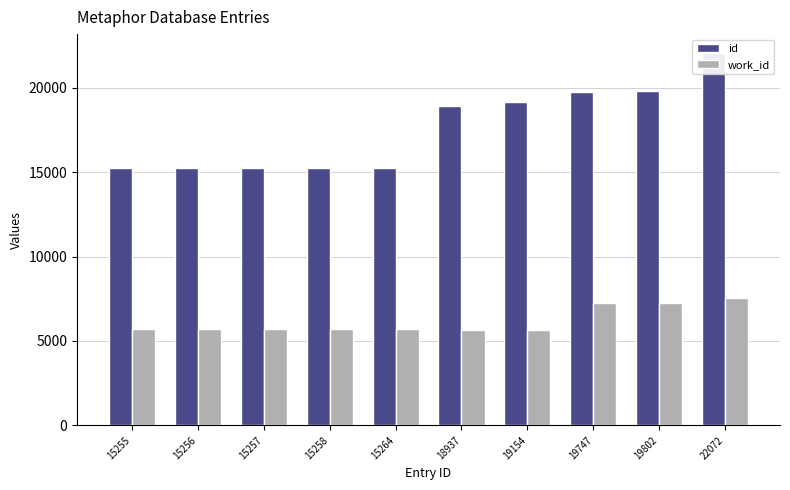

What is the total value across all series at 15257?

20981